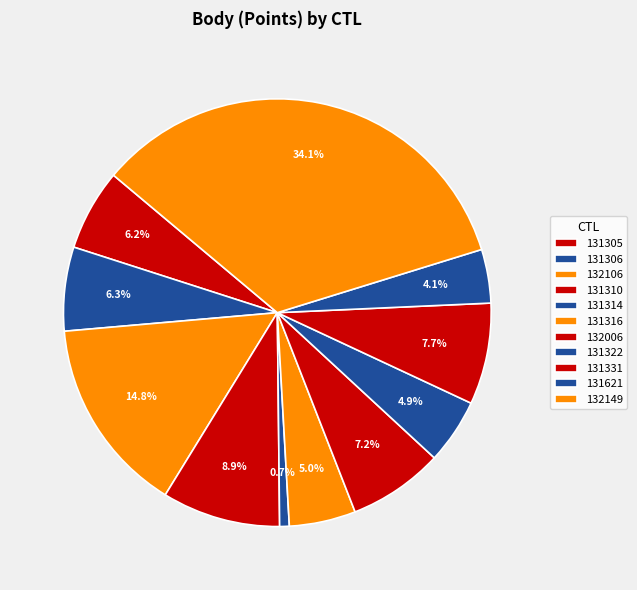

Does 131310 represent more than half of the total?

No